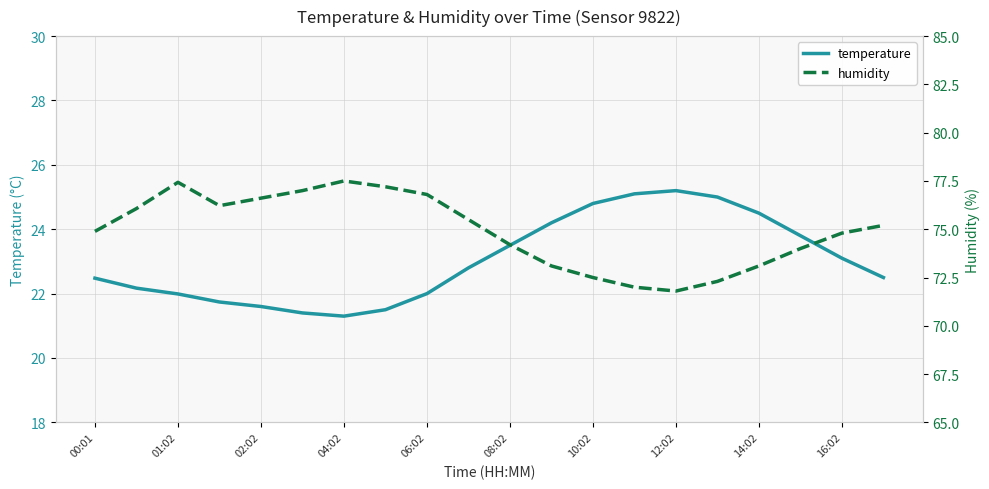

The value of temperature at 00:01 is 22.5. True or false?

True